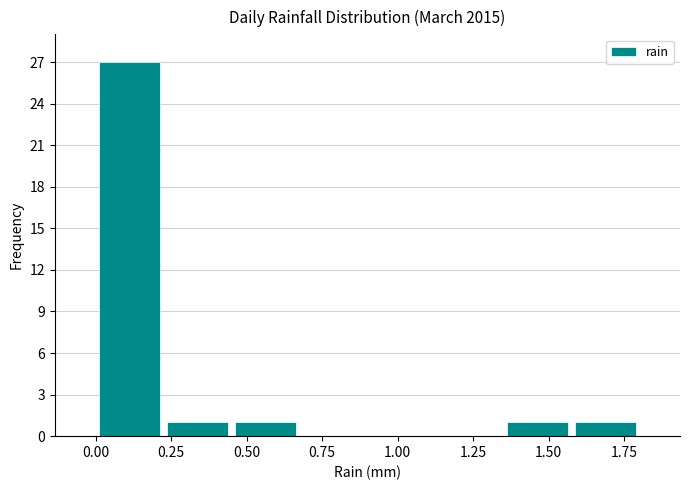

Over which range of the x-axis is the bar tallest?

0.000 to 0.225